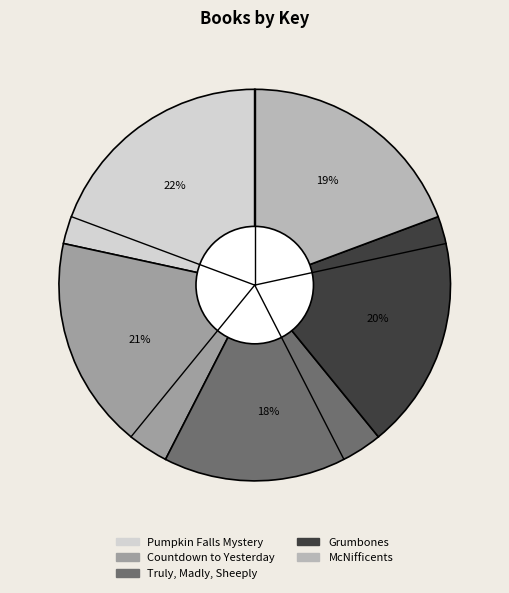

To the nearest percent, what percentage of the pie is Pumpkin Falls Mystery?

22%